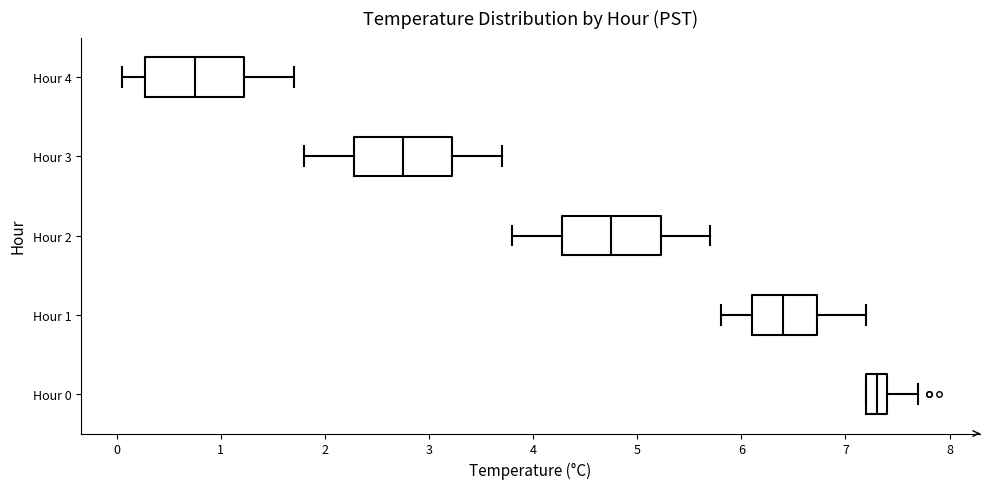

Which box has the furthest to the right median line?

Hour 0